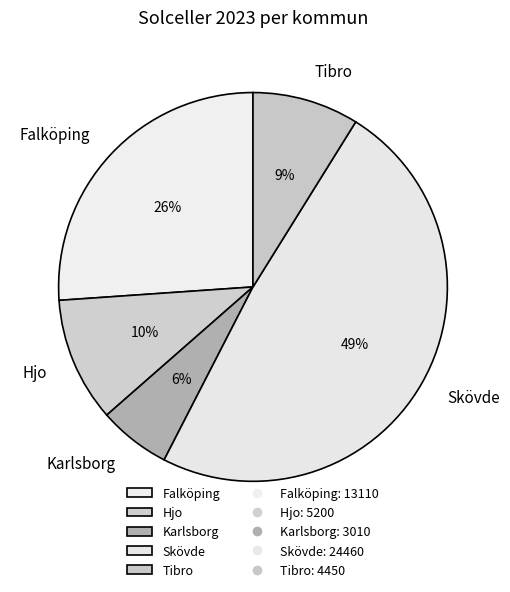

How many segments does this pie chart have?

5